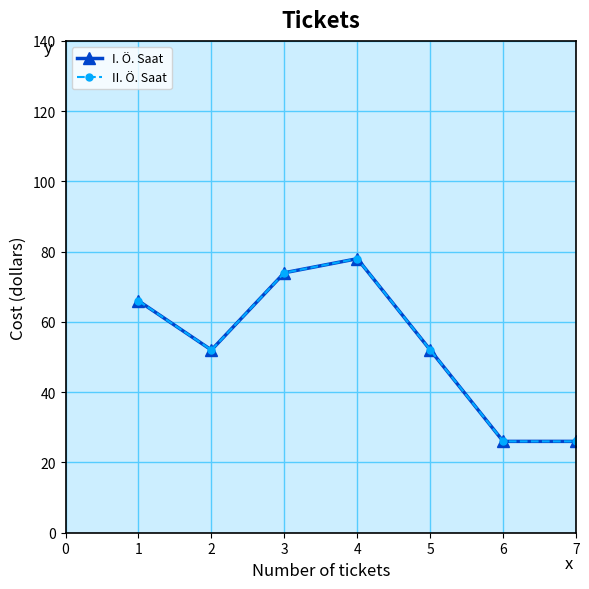

What is the maximum value shown in the chart?

78